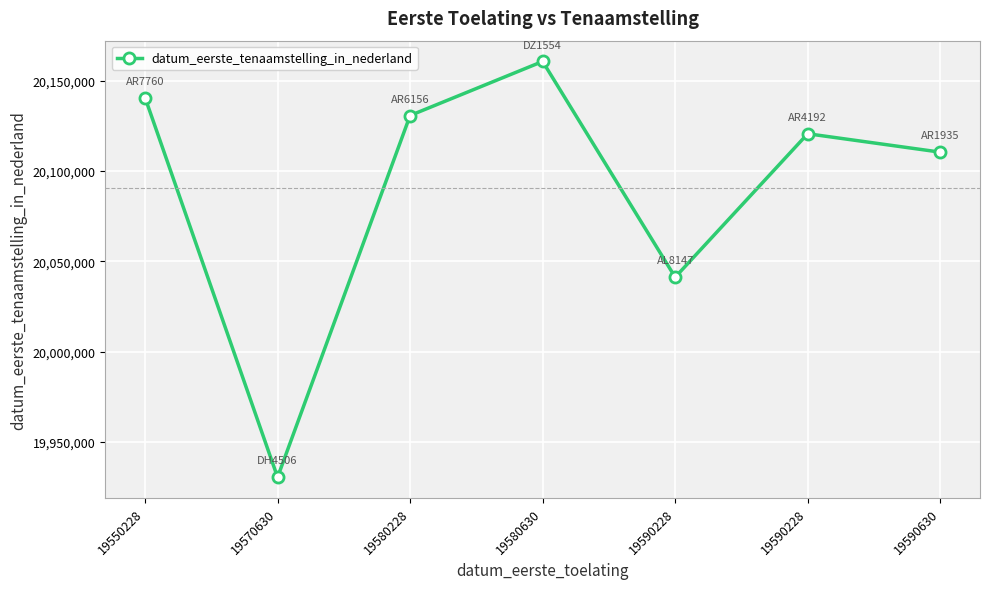

How many lines are shown in the chart?

1